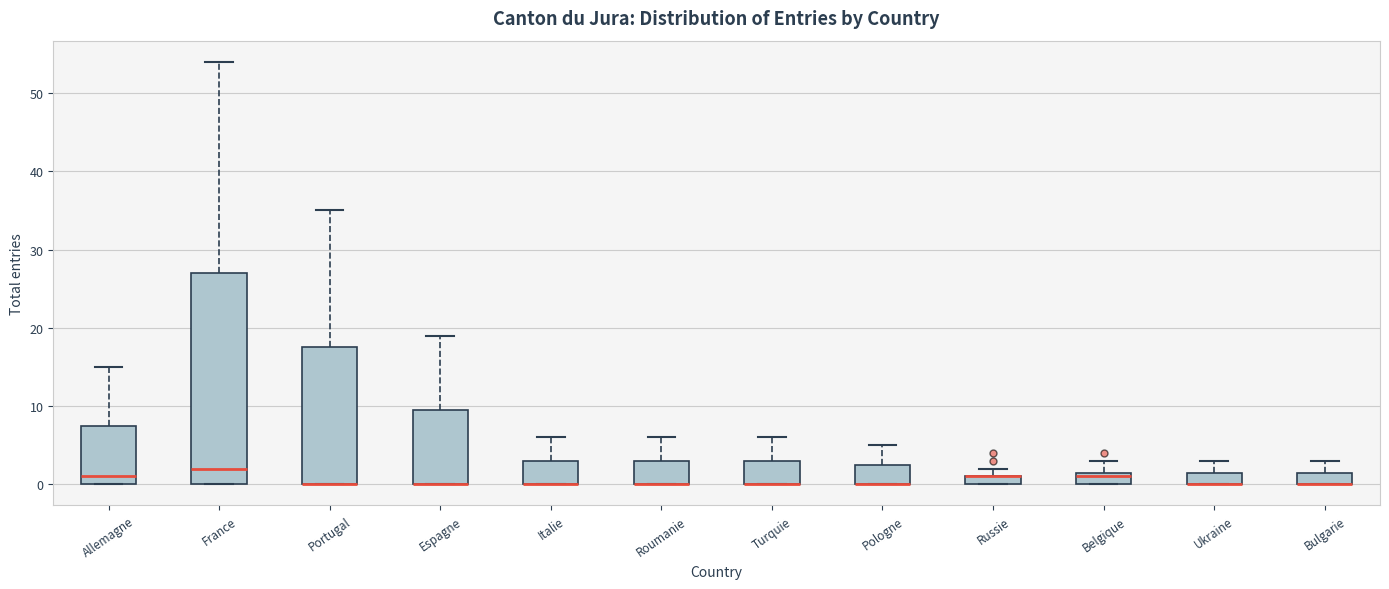

Which box is the tallest, from its lower edge to its upper edge?

France